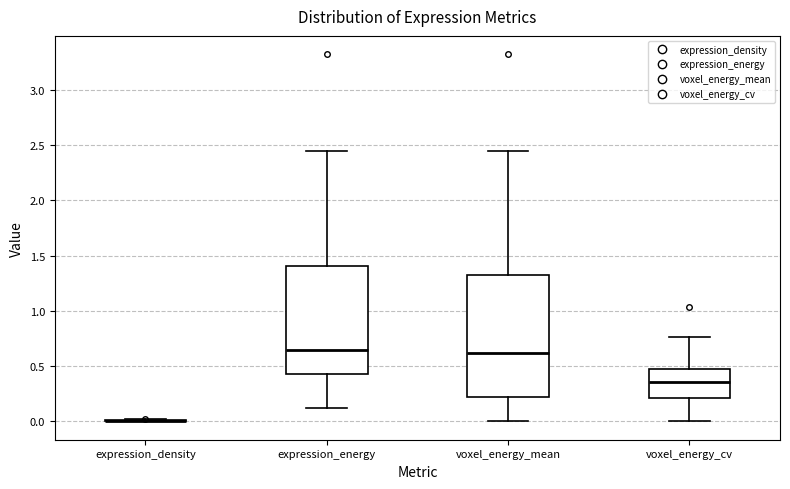

Where does the upper whisker of the box for expression_energy end on the y-axis? The values are not printed on the chart, so give them approximately, as read against the axis.

2.45